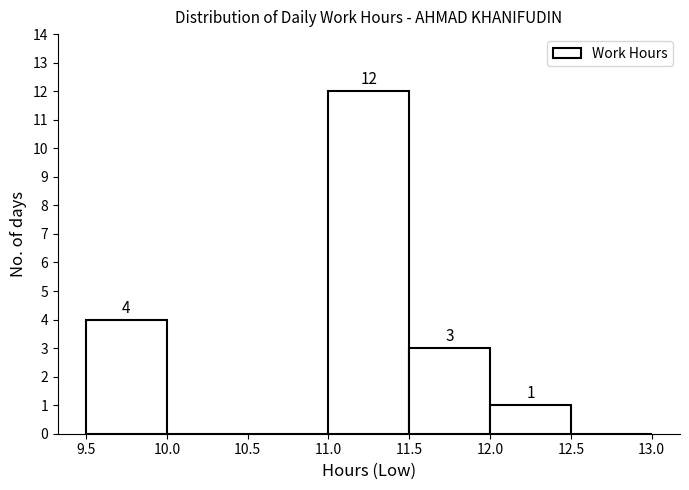

Over which range of the x-axis is the bar tallest?

11.0 to 11.5